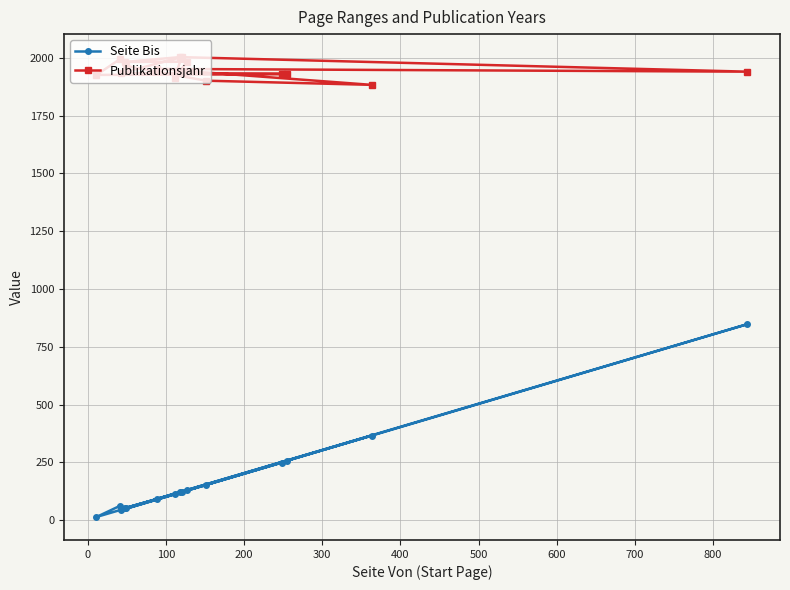

Which series has the largest range (max minus min)?

Seite Bis